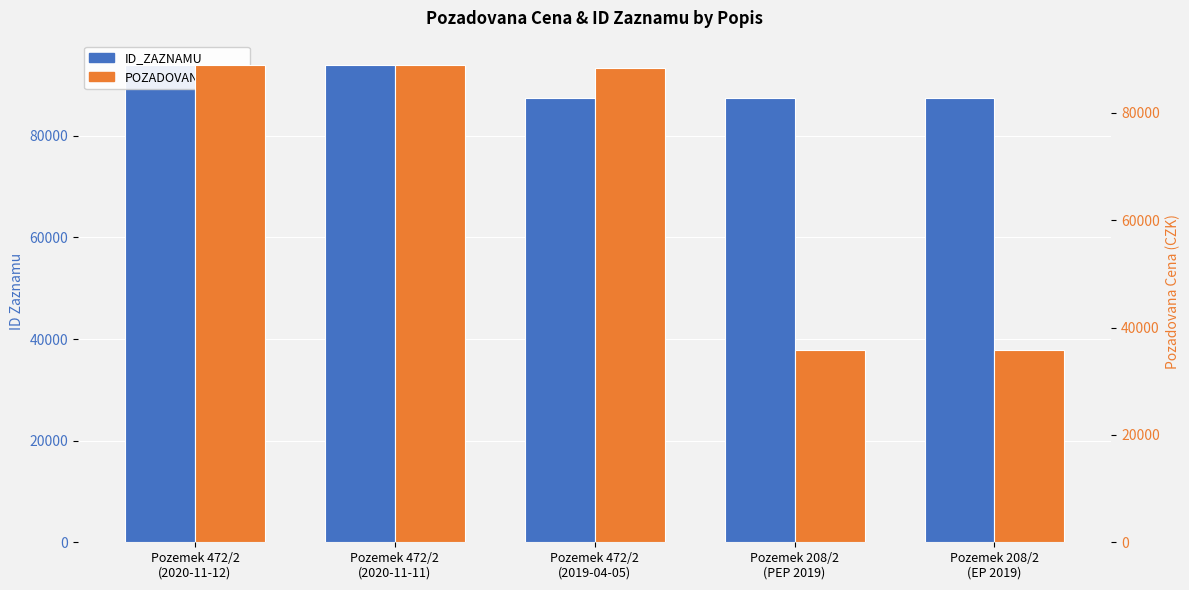

True or false: ID_ZAZNAMU has a value of 87509.0 at Pozemek 208/2
(EP 2019).

True